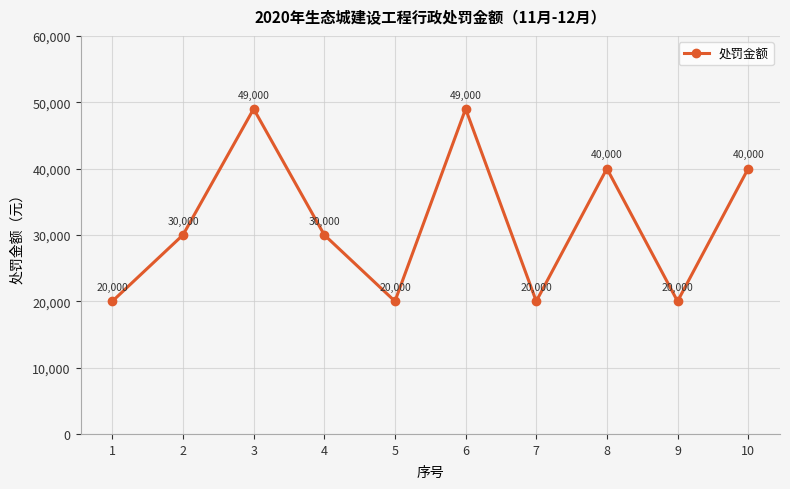

At which category does the data reach its first local valley?

5